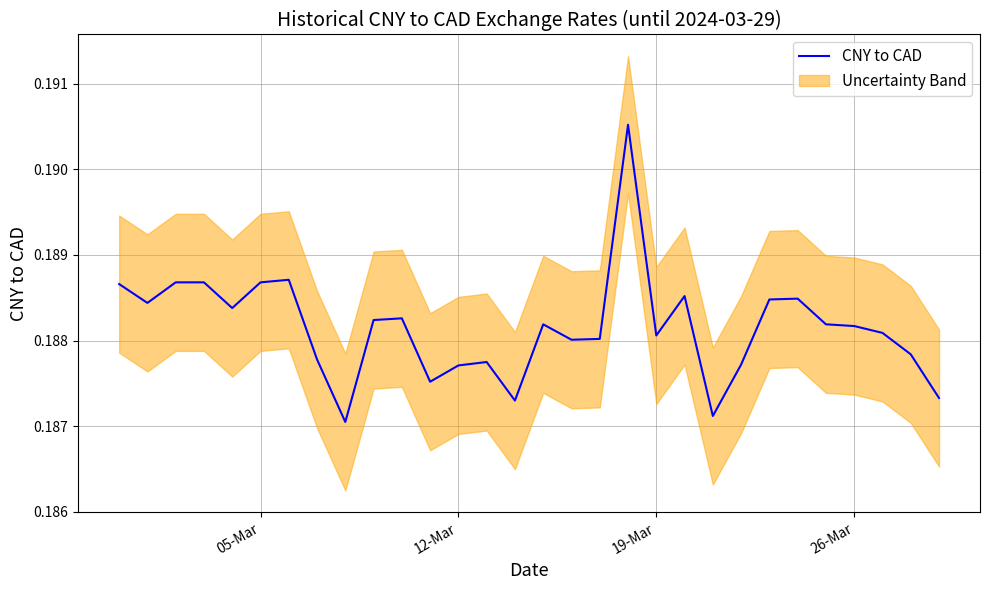

What is the value of the 12th point from the left?

0.2